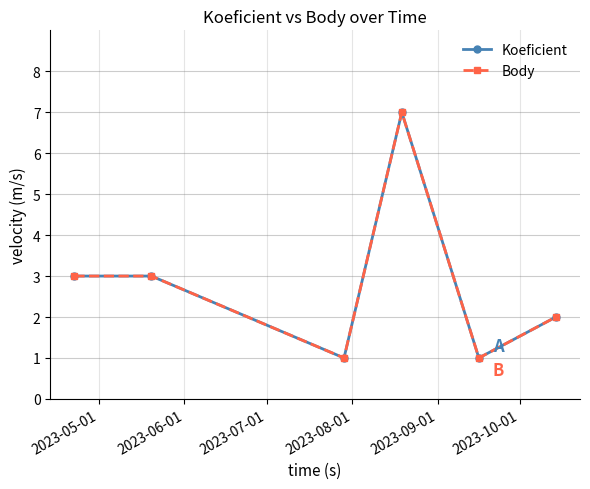

In Koeficient, how many points are lower than both neighbors (excluding endpoints)?

2